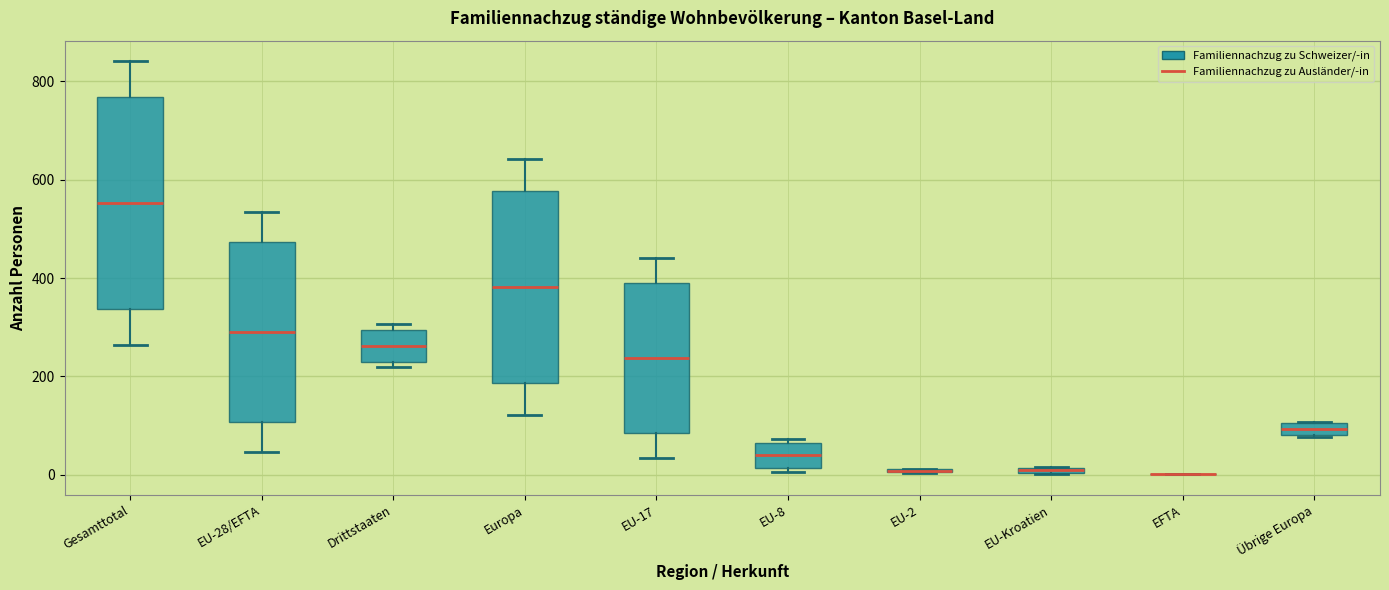

Where is the upper edge of the box for EU-17 on the y-axis? The values are not printed on the chart, so give them approximately, as read against the axis.

380